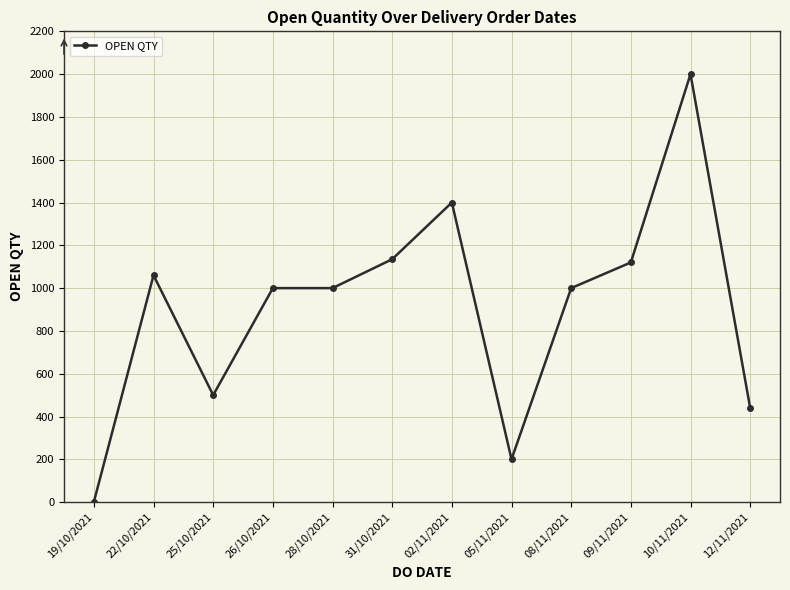

Reading right to left, what are all the values shown in this chart?

12/11/2021=440	10/11/2021=2000	09/11/2021=1120	08/11/2021=1000	05/11/2021=200	02/11/2021=1400	31/10/2021=1135	28/10/2021=1000	26/10/2021=1000	25/10/2021=500	22/10/2021=1060	19/10/2021=1